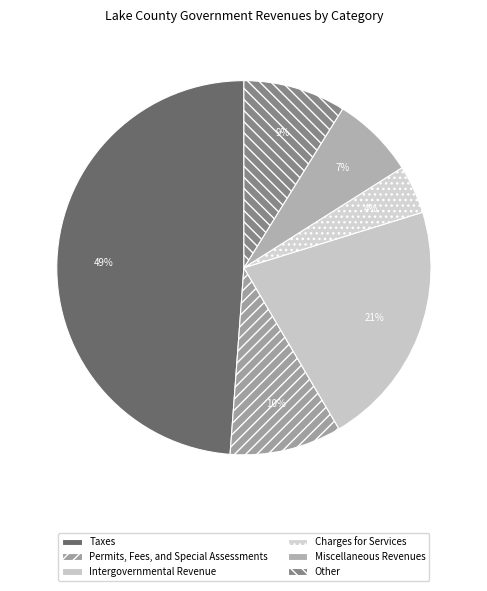

To the nearest percent, what is the difference between the Taxes and Intergovernmental Revenue slice percentages?

28%